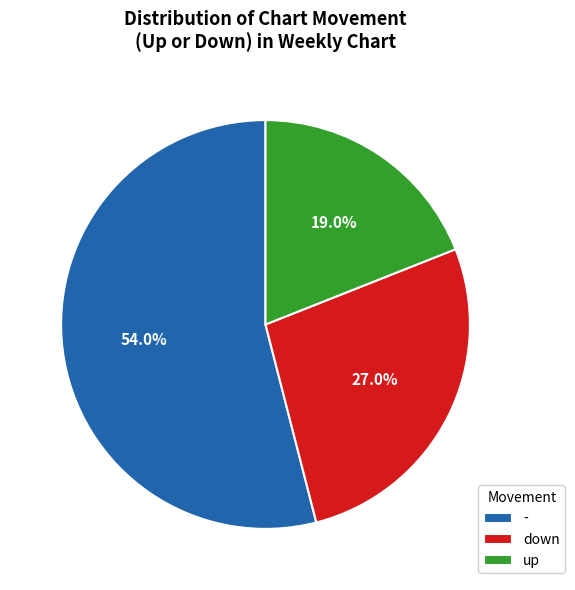

Is there a majority slice in this chart?

Yes